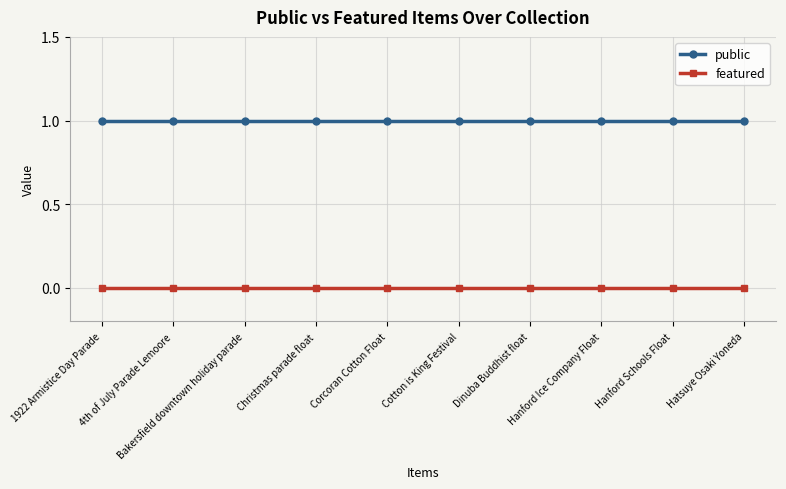

Rank the series by their average value, from lowest to highest.

featured, public